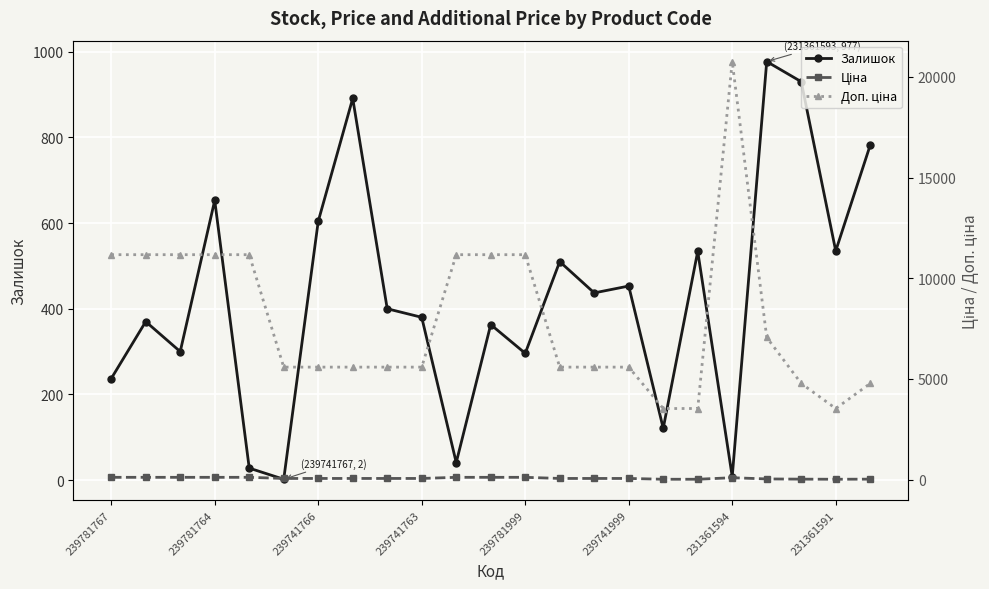

The Залишок series shows 578 at 239741763. True or false?

False